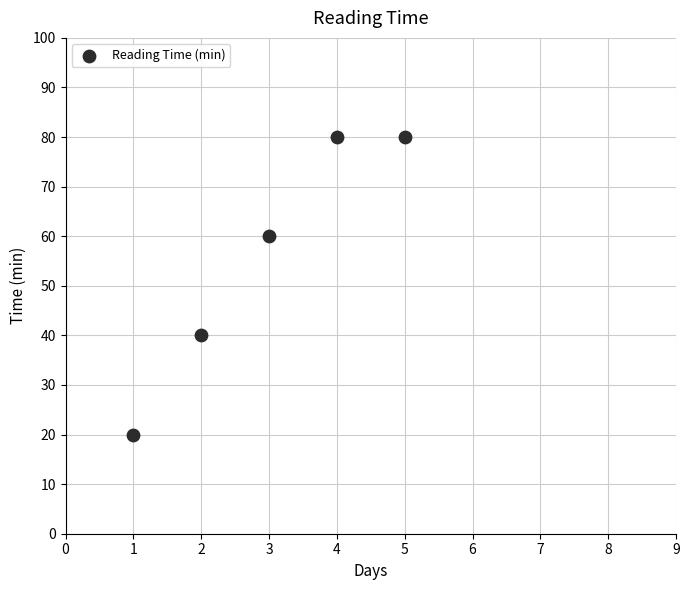

What is the average Y value?

56